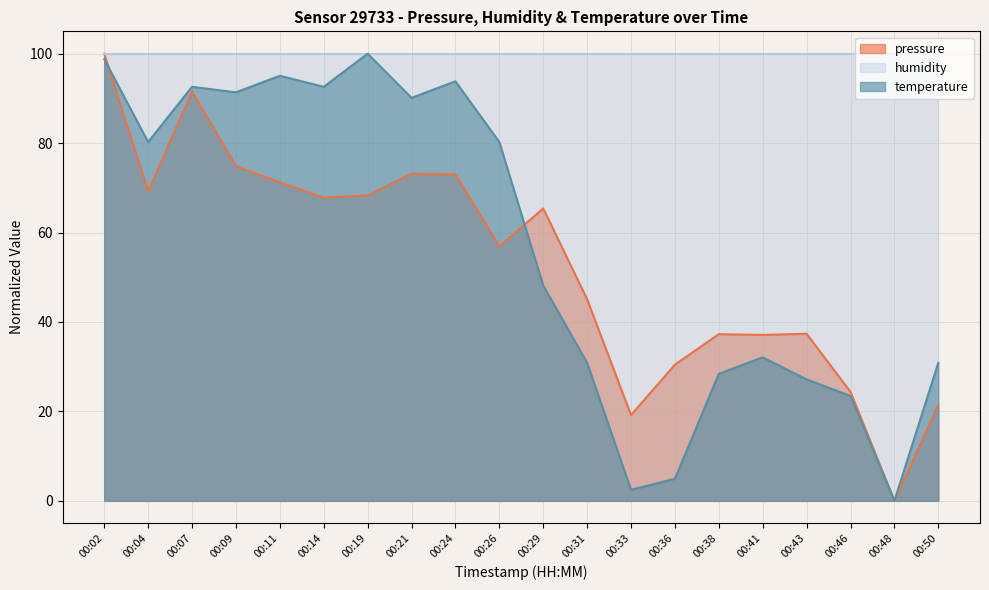

The value of temperature at 00:46 is 37.6. True or false?

False